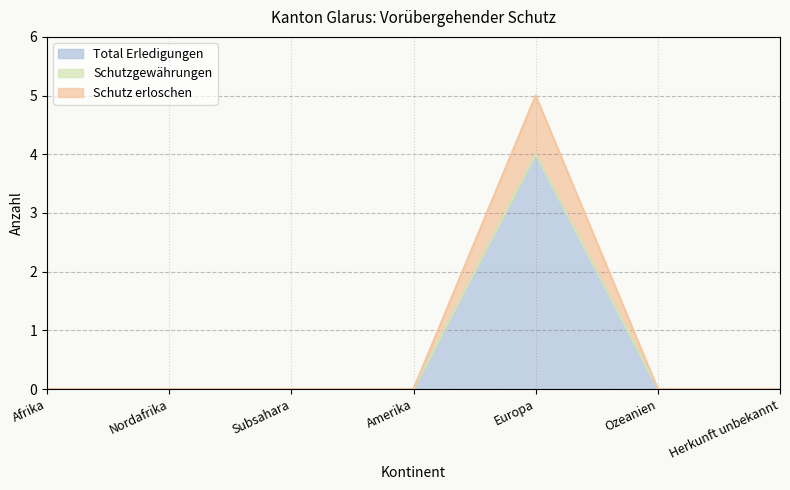

True or false: Total Erledigungen and Schutz erloschen cross at least once.

False